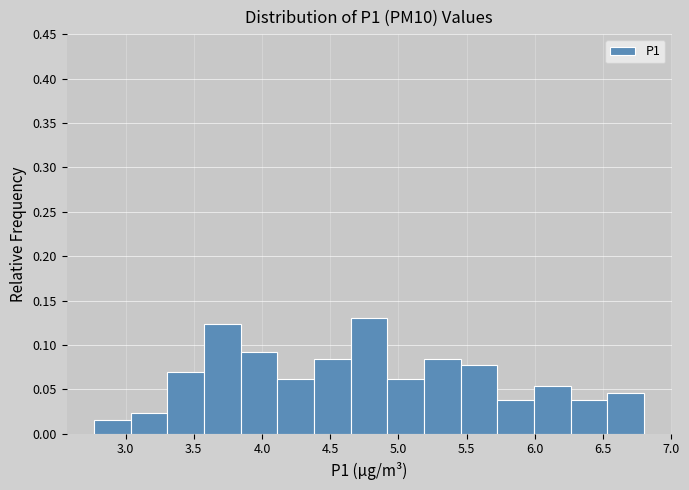

Over which range of the x-axis is the bar tallest?

4.65 to 4.90